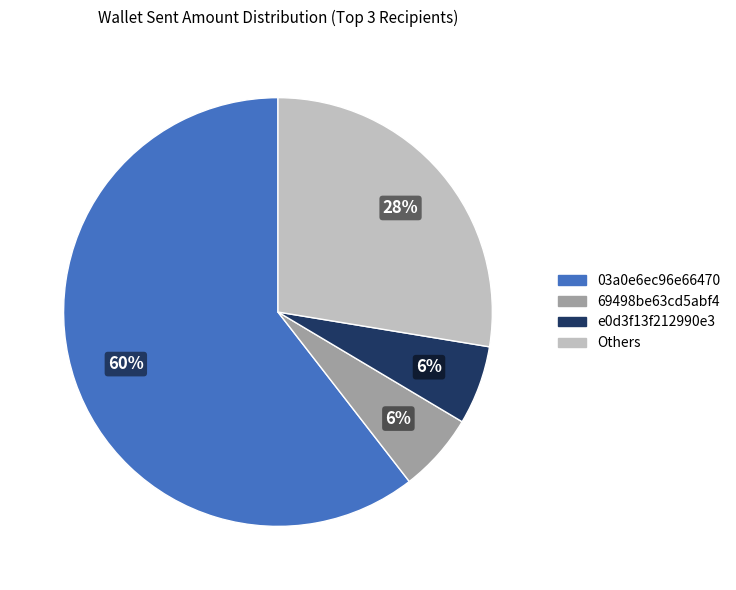

What percentage is the 03a0e6ec96e66470 slice, to the nearest percent?

60%